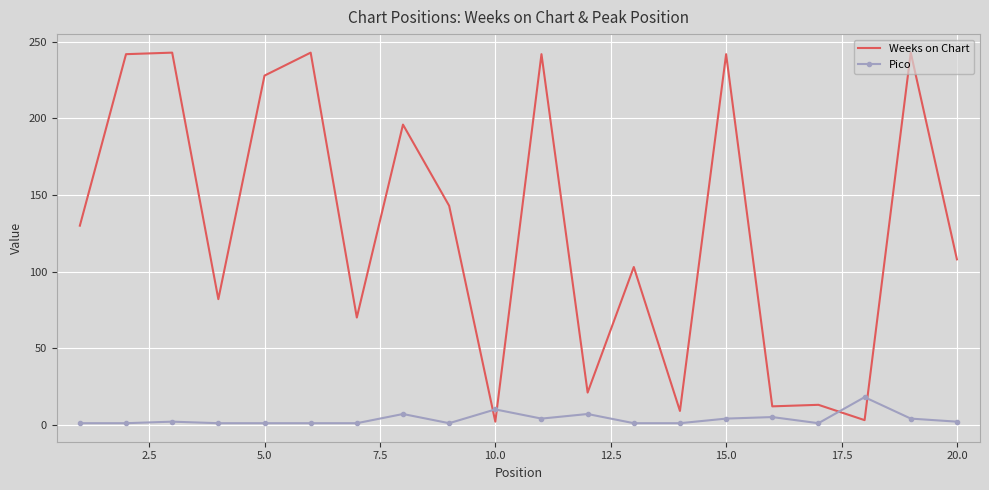

True or false: Pico and Weeks on Chart cross at least once.

True